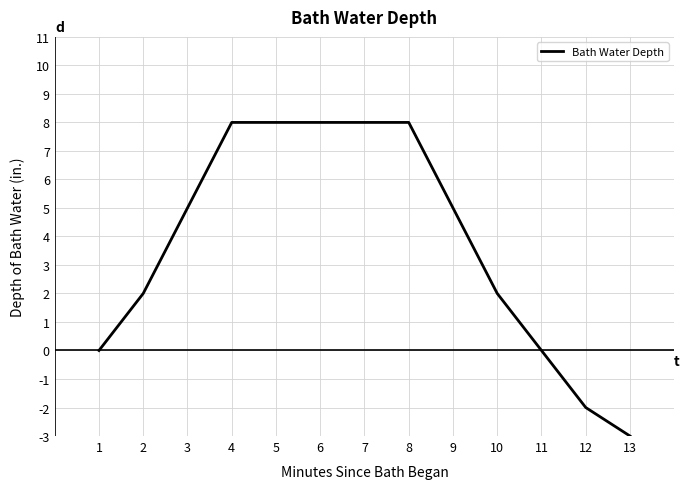

What is the greatest value displayed?

8